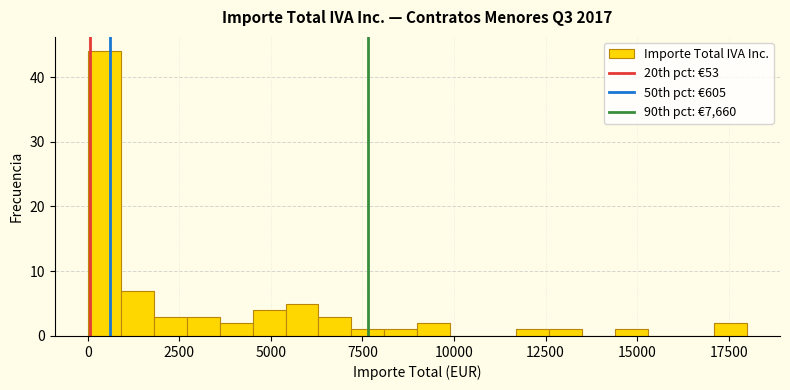

Read against the x-axis, roughly where is the centre of the tallest bar?

500